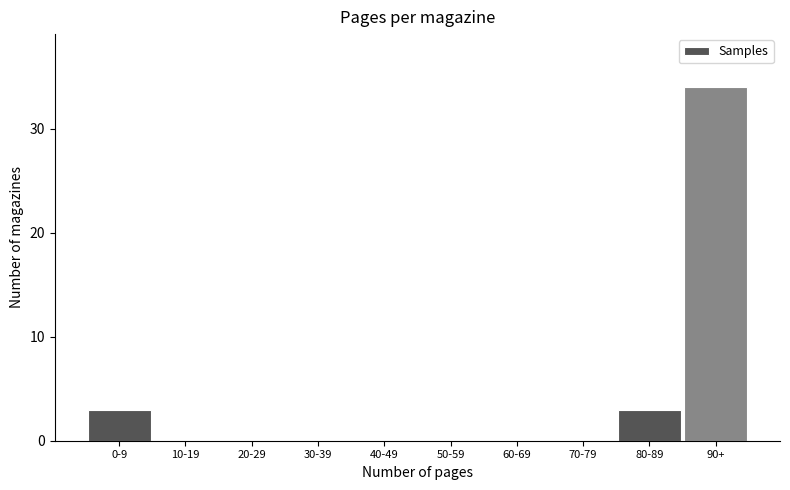

Reading left to right, what are all the values shown in this chart?

0-9=3	10-19=0	20-29=0	30-39=0	40-49=0	50-59=0	60-69=0	70-79=0	80-89=3	90+=34